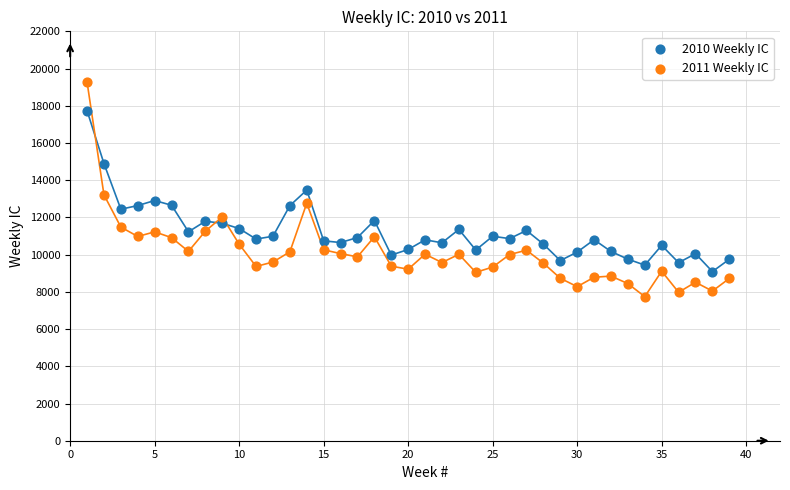

Across all data points, what is the range of Y values (max minus min)?

11534